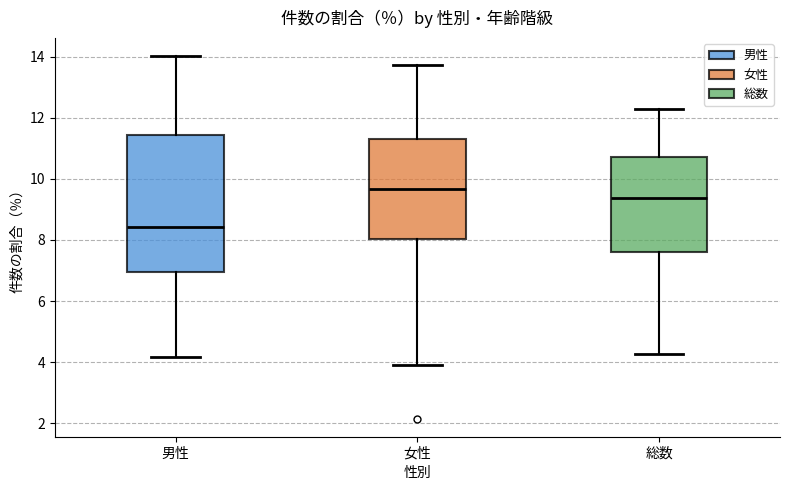

Where does the median line of the box for 男性 sit on the y-axis? The values are not printed on the chart, so give them approximately, as read against the axis.

8.4